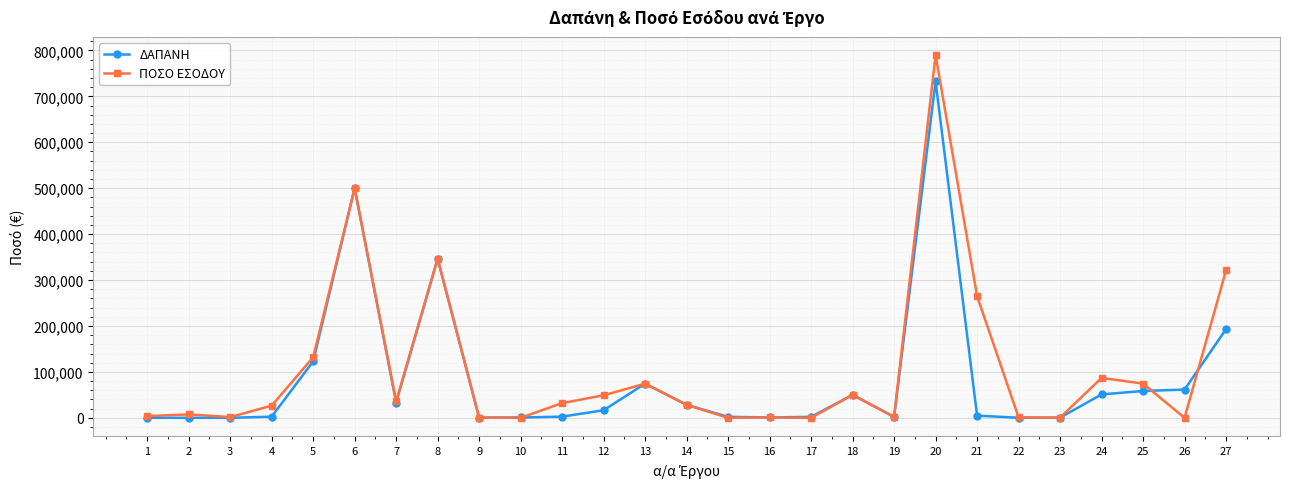

What is the value of the ΠΟΣΟ ΕΣΟΔΟΥ point at the 27th from the left?

321100